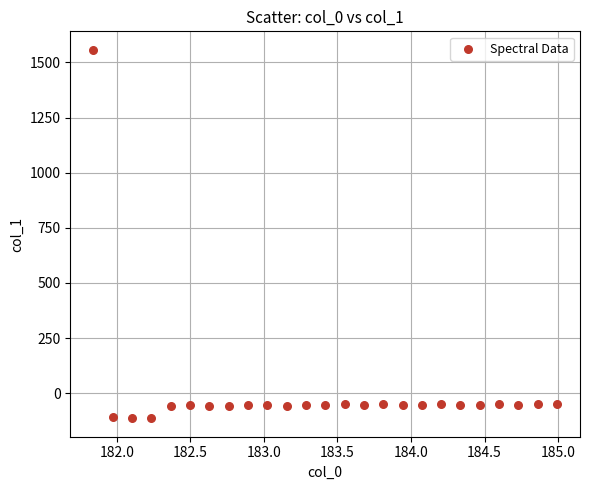

What is the range of Y values (max minus min)?

1671.3